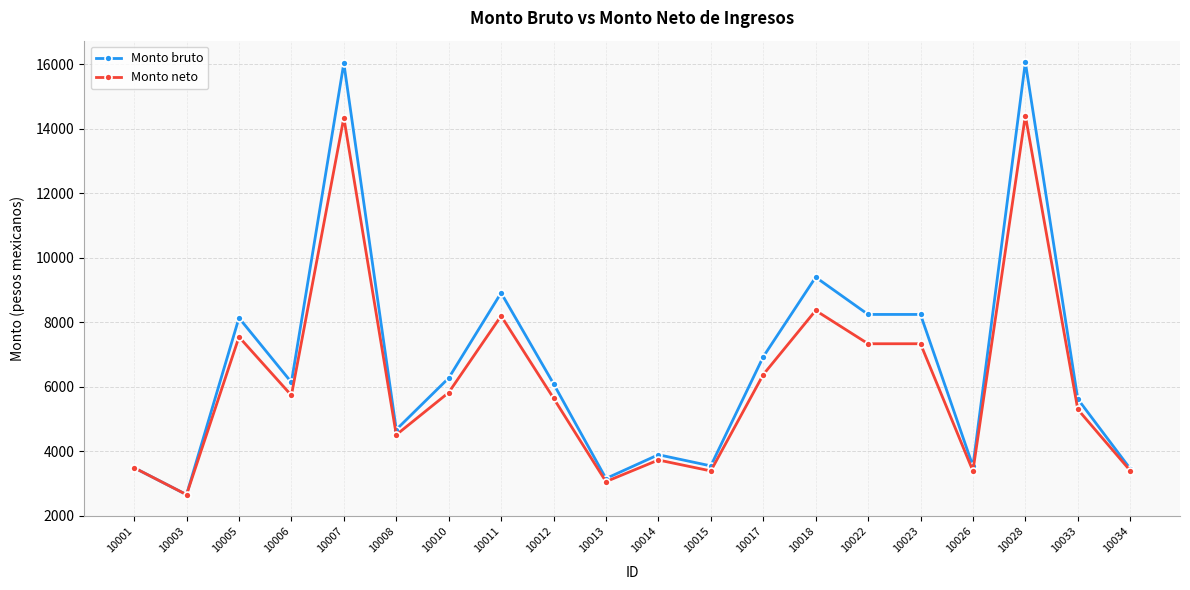

What are all the series names shown in the legend?

Monto bruto, Monto neto